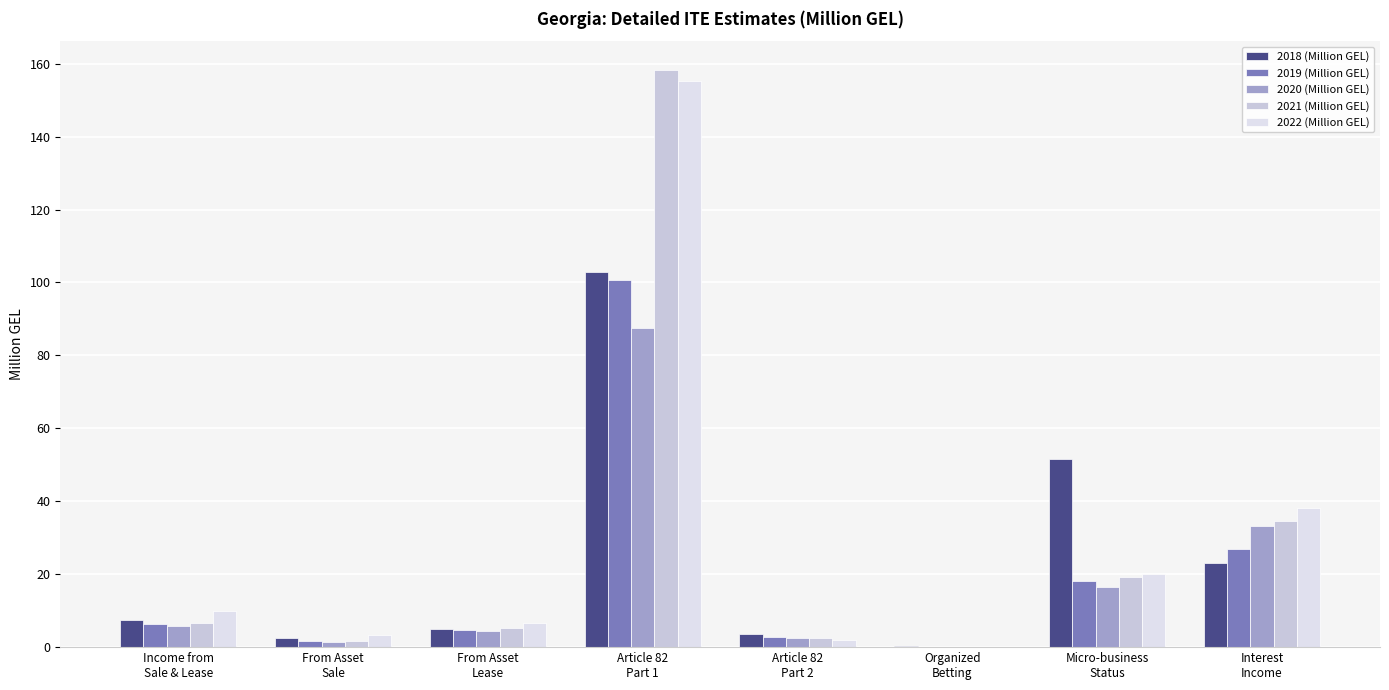

True or false: 2019 (Million GEL) has a value of 1.8 at From Asset
Sale.

True